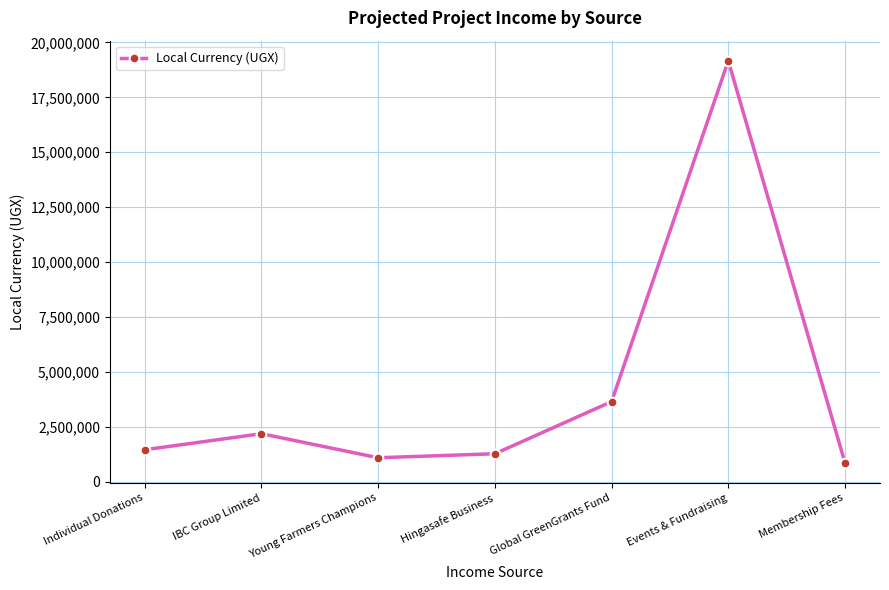

At which category does the data reach its first local valley?

Young Farmers Champions